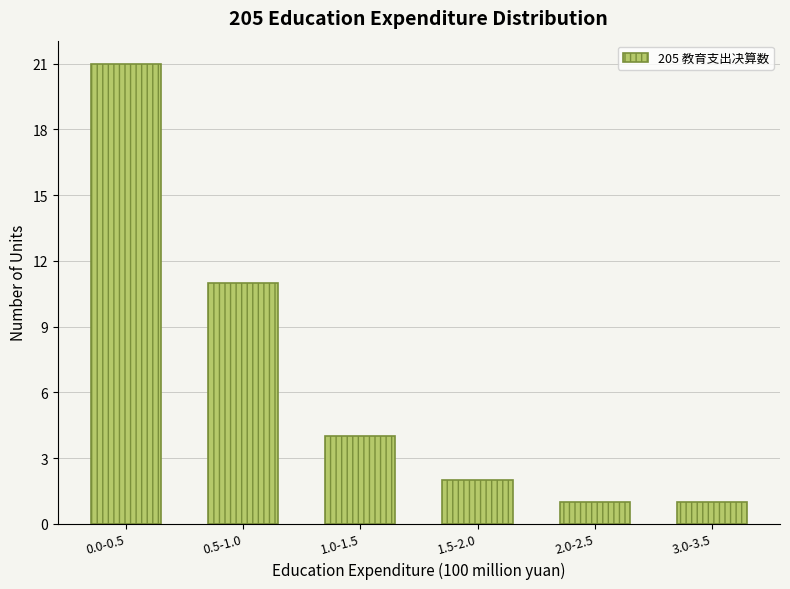

Reading left to right, list all the values displayed in this chart.

21	11	4	2	1	1